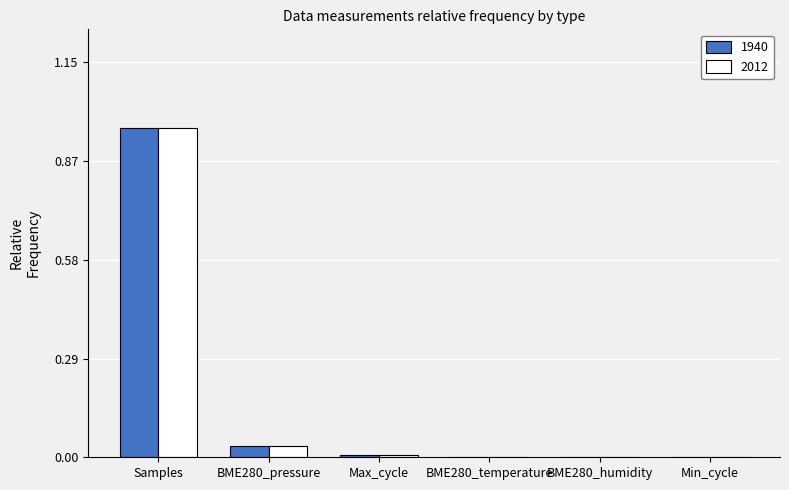

At which category is the sum across all series the highest?

Samples